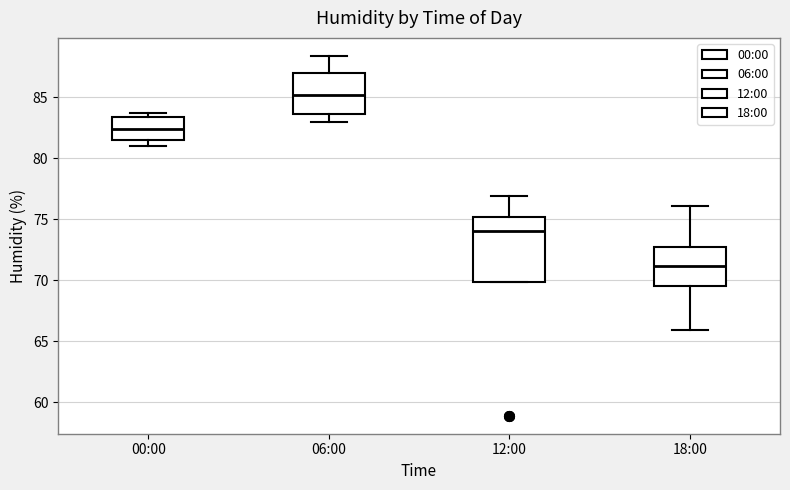

Reading left to right, read every box against the y-axis: the position of its median line, the range the box covers, and the ends of its whiskers. The values are not printed on the chart, so give them approximately, as read against the axis.

00:00: median 82.5, box 81.5 to 83.5, whiskers 81.0 to 83.5 (just above the box's upper edge)
06:00: median 85.0, box 83.5 to 87.0, whiskers 83.0 to 88.5
12:00: median 74.0, box 70.0 to 75.0, whiskers 70.0 to 77.0
18:00: median 71.0, box 69.5 to 72.5, whiskers 66.0 to 76.0